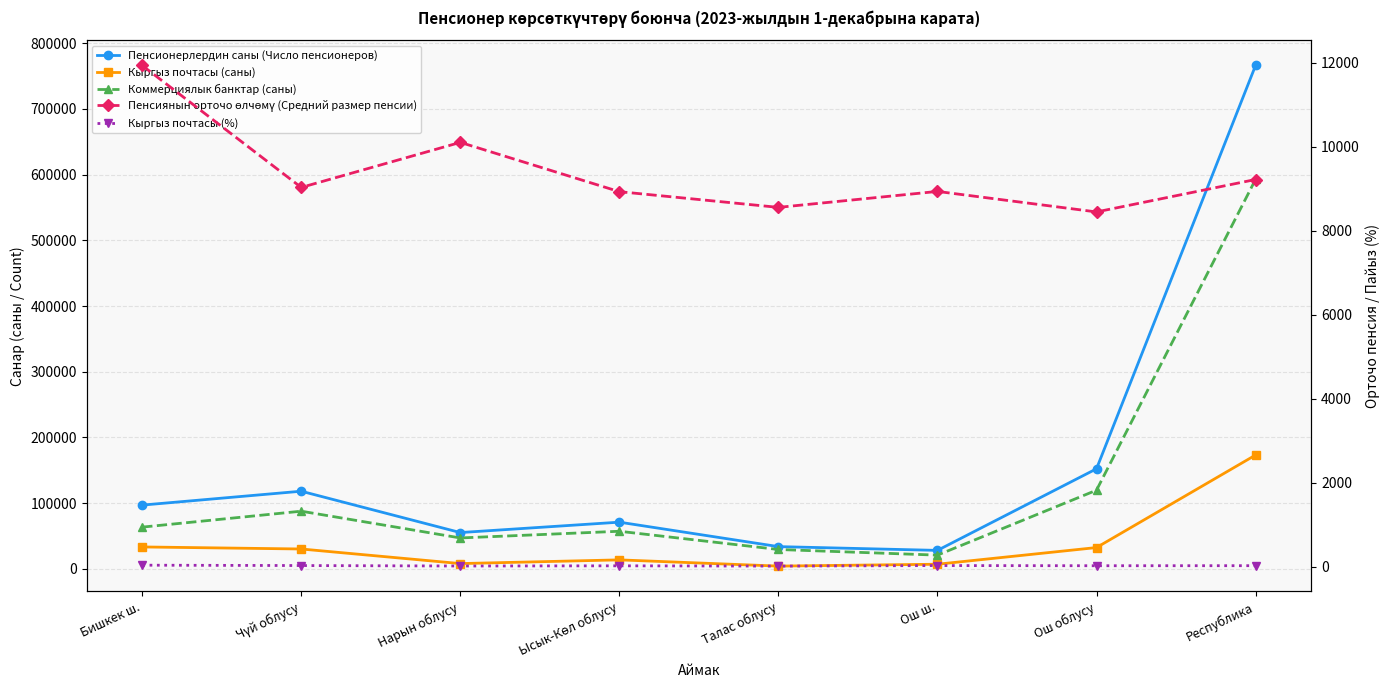

At which category is the sum across all series the highest?

Республика